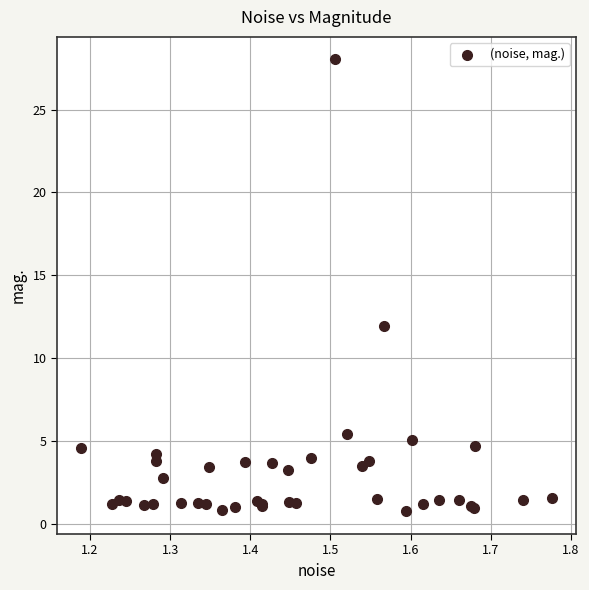

What Y value in the scatter plot is closest to 14?

12.0